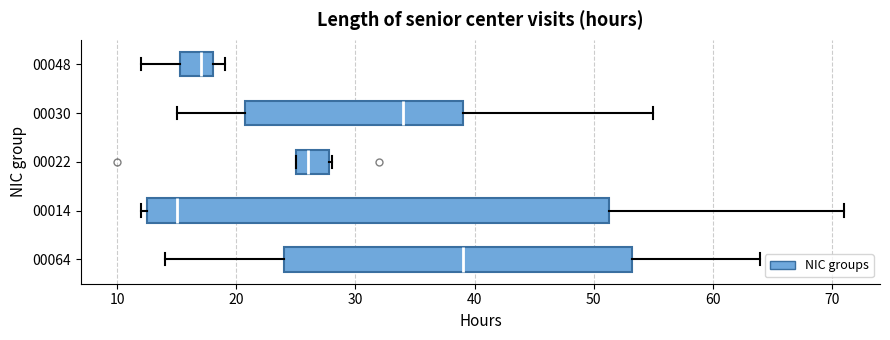

Comparing the boxes themselves (not the whiskers), which one is the widest?

00014